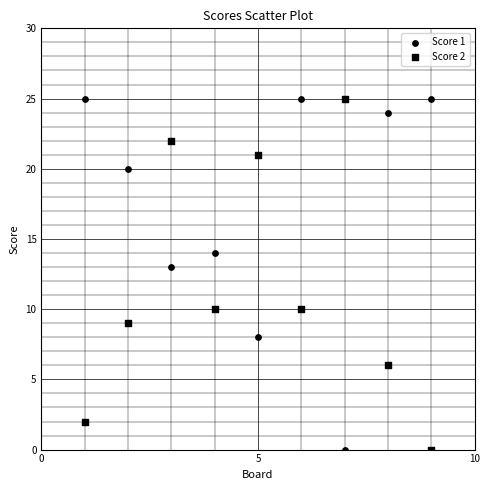

How many points are shown in the scatter plot?

18